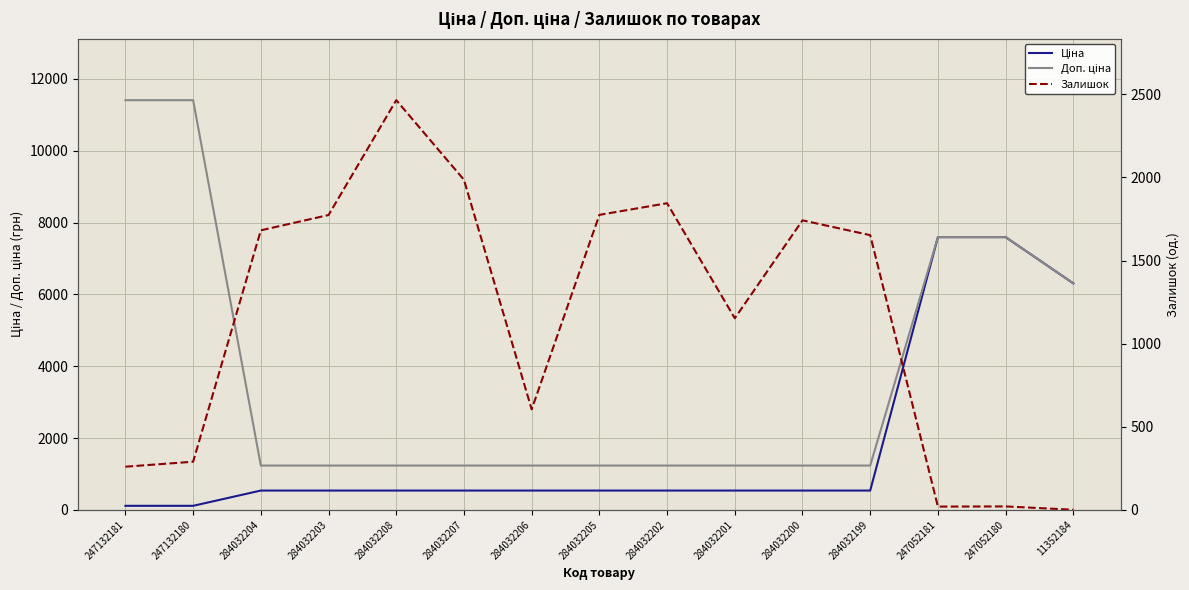

Rank the series at 247132181 from highest to lowest value.

Доп. ціна, Залишок, Ціна